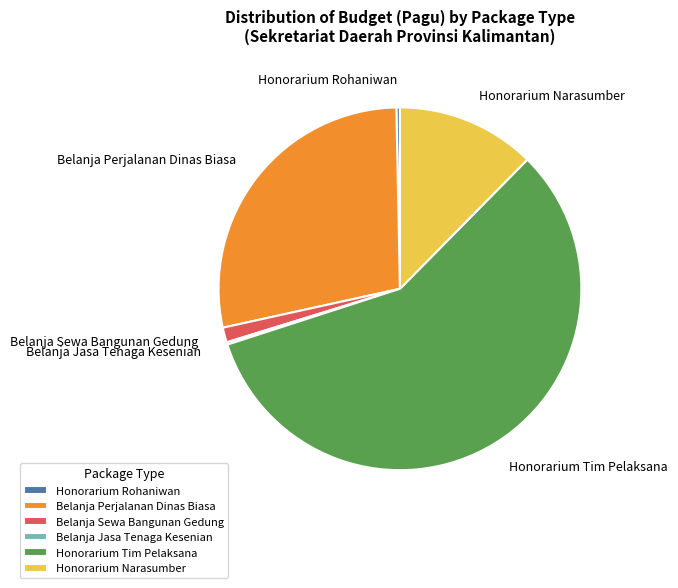

The Belanja Sewa Bangunan Gedung slice represents 13% of the pie. True or false?

False